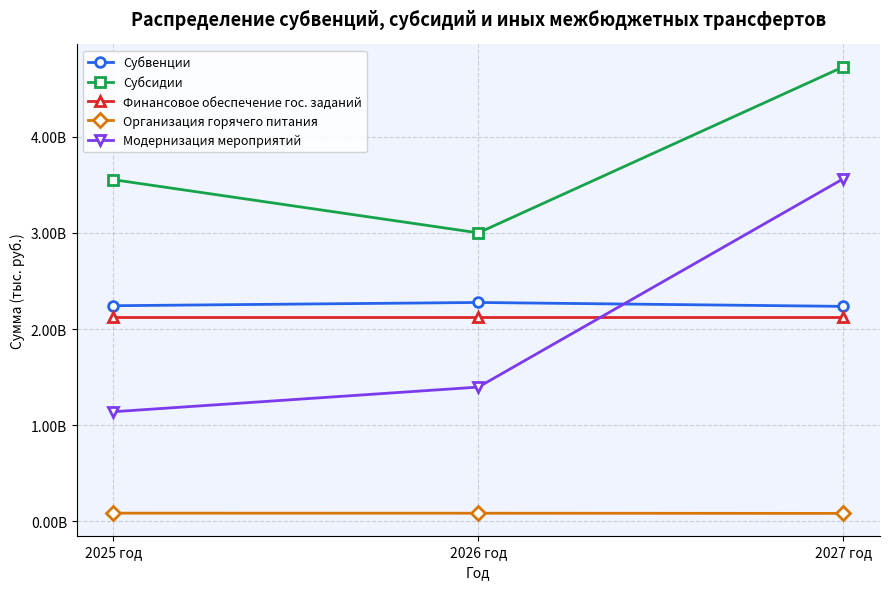

Is this an area chart (filled region under the line)?

No